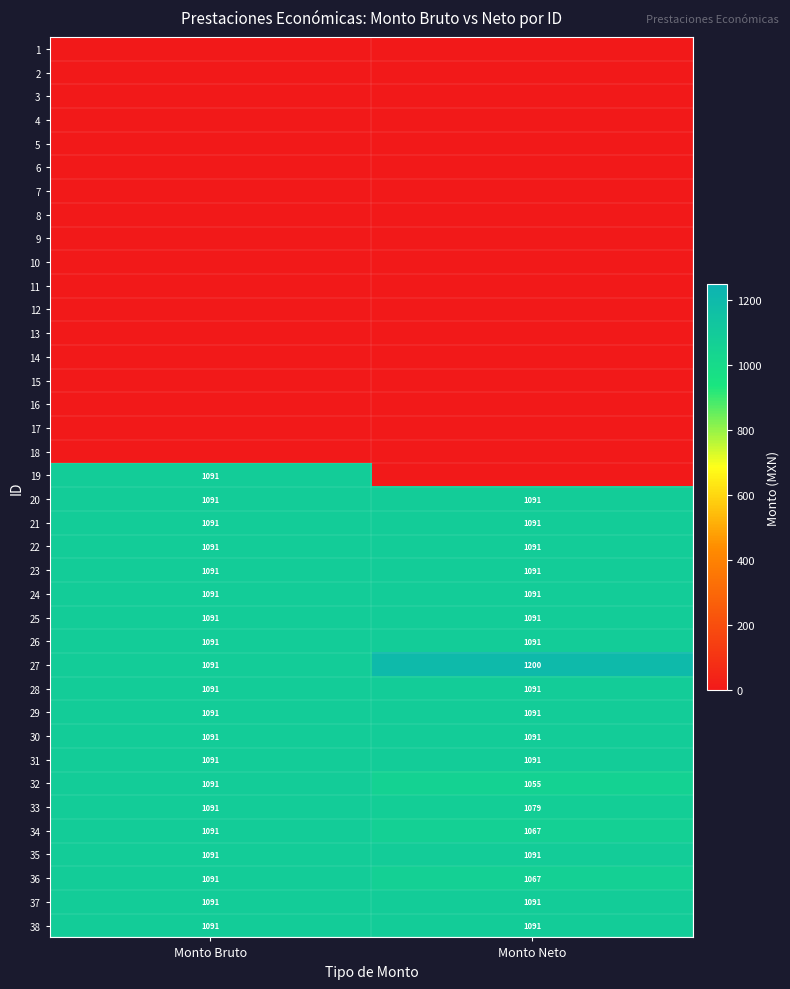

Is it true that 30 equals 445 at Monto Bruto?

False